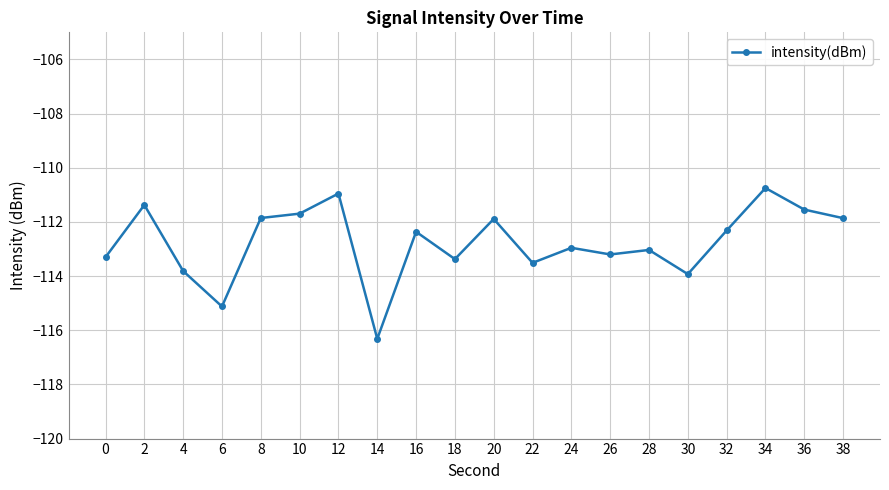

Where is the first local maximum?

2